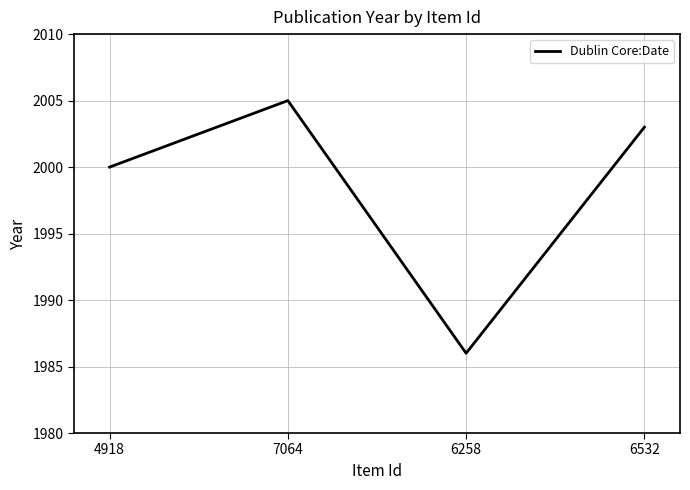

What is the change in value from 4918 to 6532?

+3